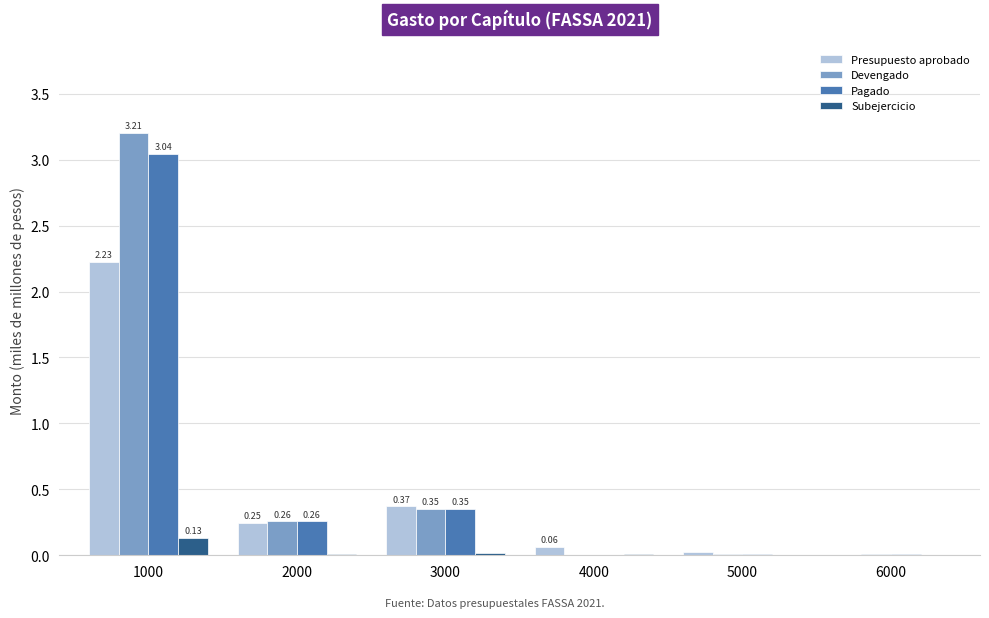

What is the maximum value shown in the chart?

3.2